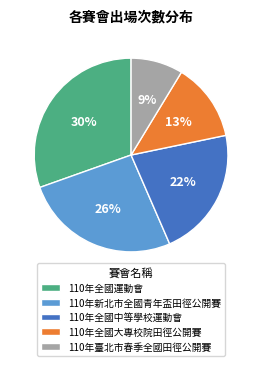

To the nearest percent, what is the combined percentage of 110年全國大專校院田徑公開賽 and 110年臺北市春季全國田徑公開賽?

22%